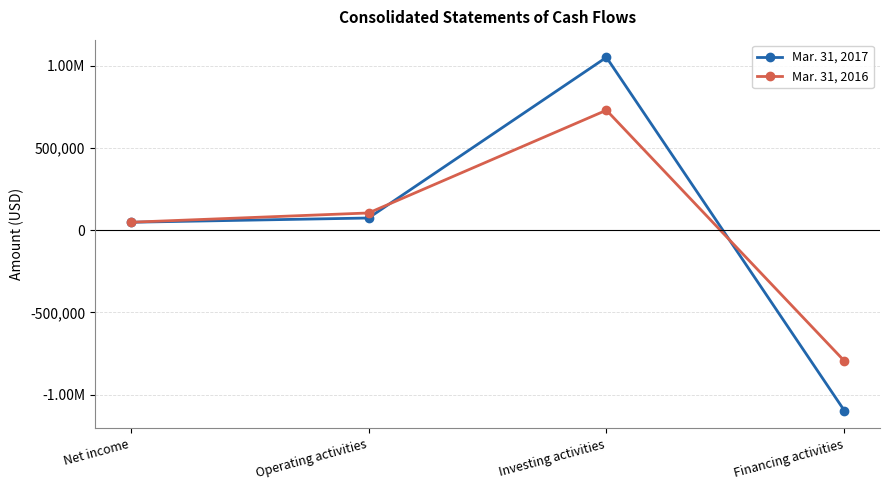

Is the value of Mar. 31, 2016 at Net income greater than the value of Mar. 31, 2017 at Investing activities?

No